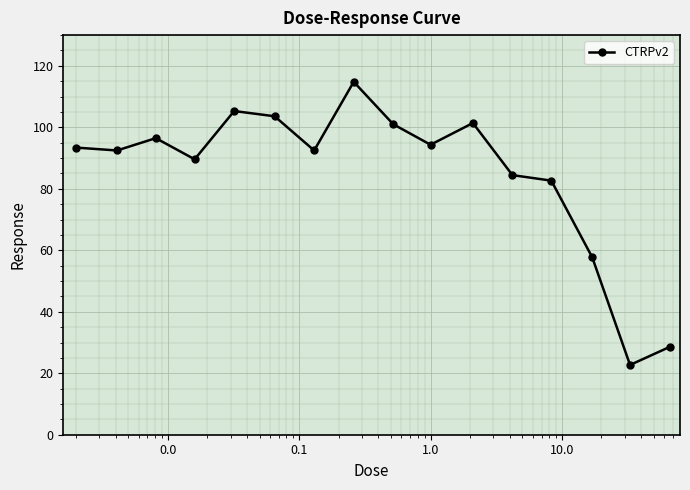

True or false: there are more than 0 points higher than both neighbors.

True